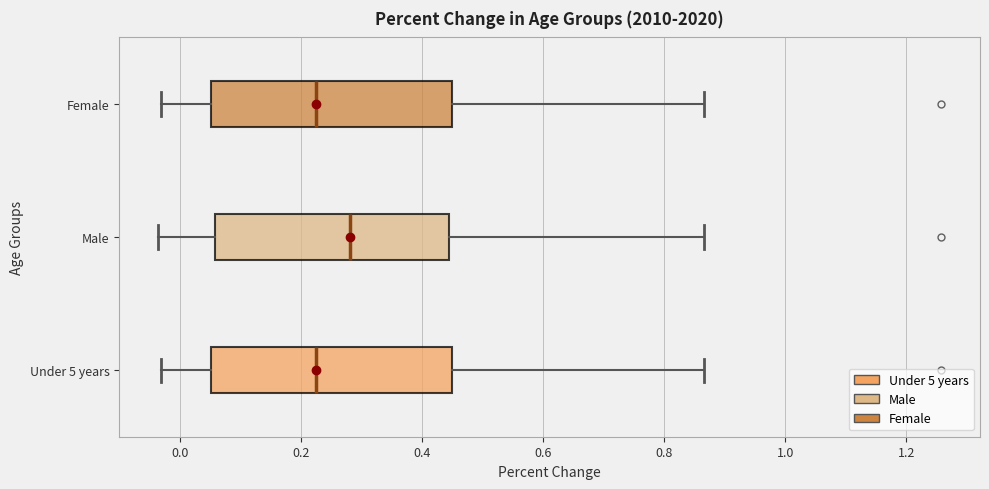

Where does the right whisker of the box for Male end on the x-axis? The values are not printed on the chart, so give them approximately, as read against the axis.

0.86